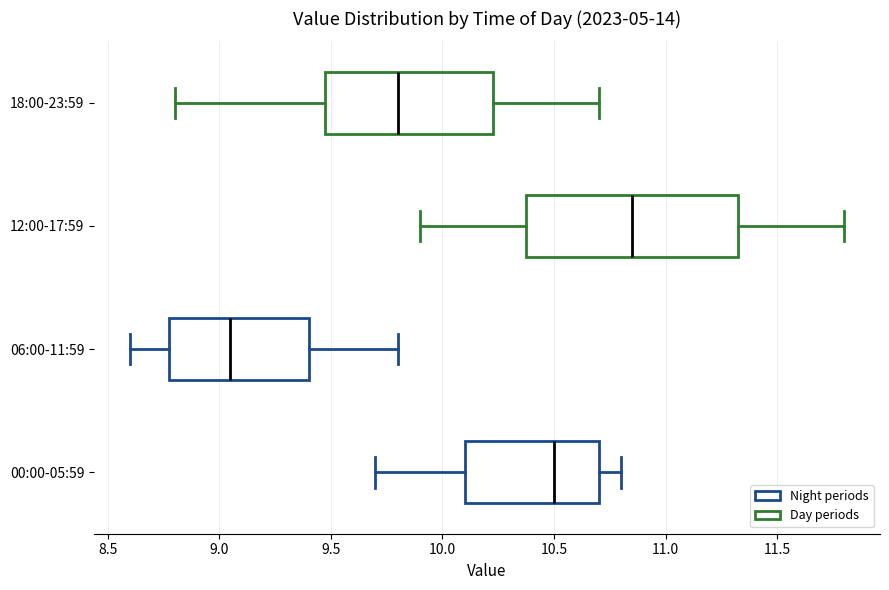

Comparing the boxes themselves (not the whiskers), which one is the widest?

12:00-17:59